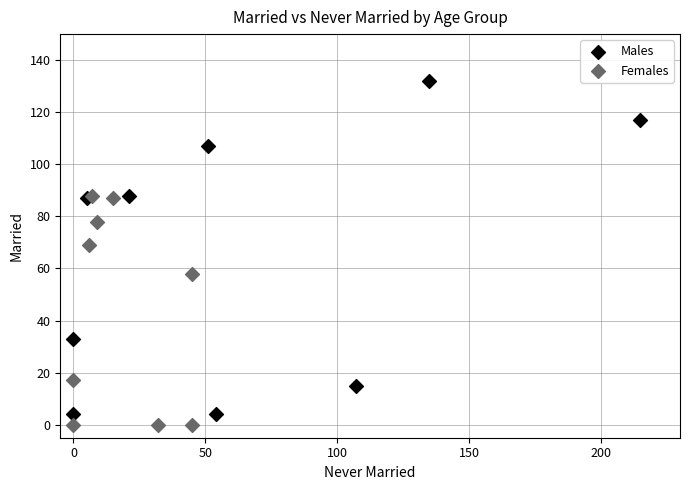

Which series has the widest spread of Y values?

Males